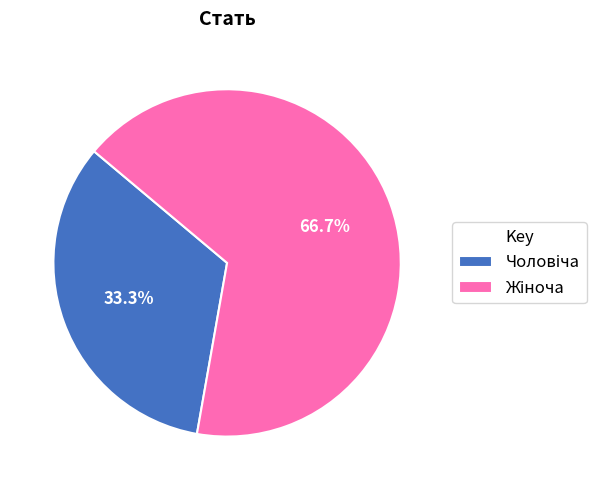

Is there a majority slice in this chart?

Yes